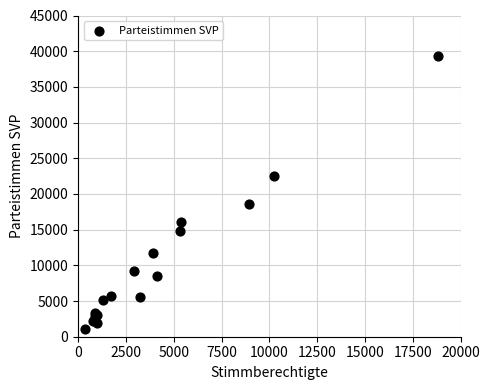

What Y value in the scatter plot is closest to 20228?

18530